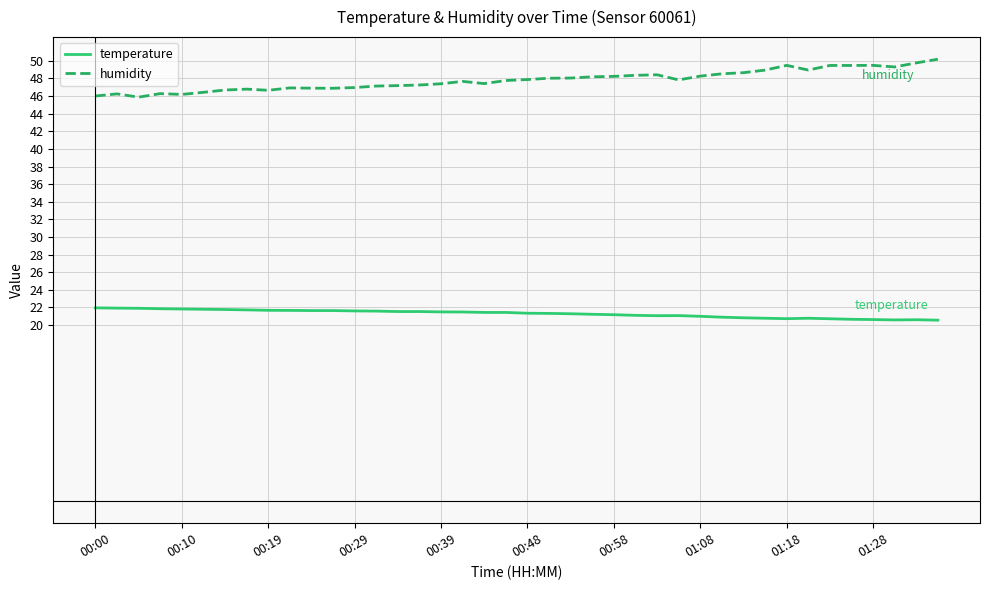

What is the difference between the maximum and minimum values in the temperature series?

1.4